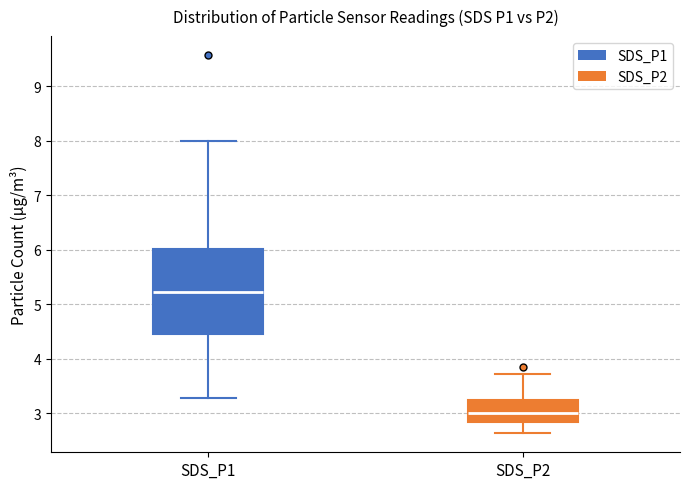

Comparing the boxes themselves (not the whiskers), which one is the tallest?

SDS_P1